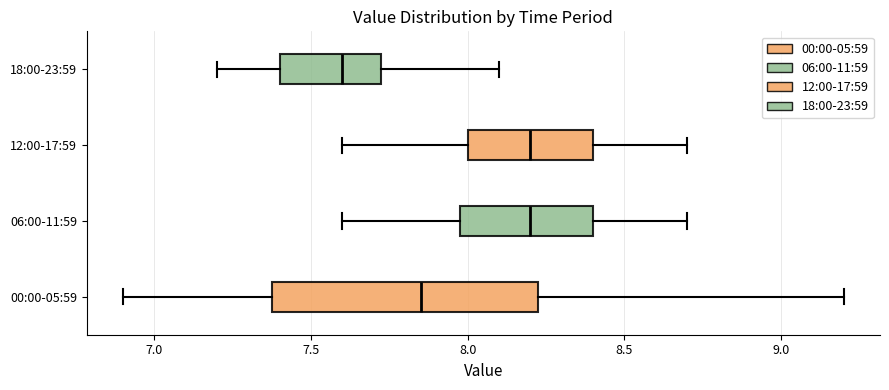

Reading bottom to top, transcribe this box plot: for each box, give where its median line is, the range the box spans, and where its two whiskers end, as read against the x-axis. The values are not printed on the chart, so give them approximately, as read against the axis.

00:00-05:59: median 7.85, box 7.40 to 8.25, whiskers 6.90 to 9.20
06:00-11:59: median 8.20, box 8.00 to 8.40, whiskers 7.60 to 8.70
12:00-17:59: median 8.20, box 8.00 to 8.40, whiskers 7.60 to 8.70
18:00-23:59: median 7.60, box 7.40 to 7.75, whiskers 7.20 to 8.10